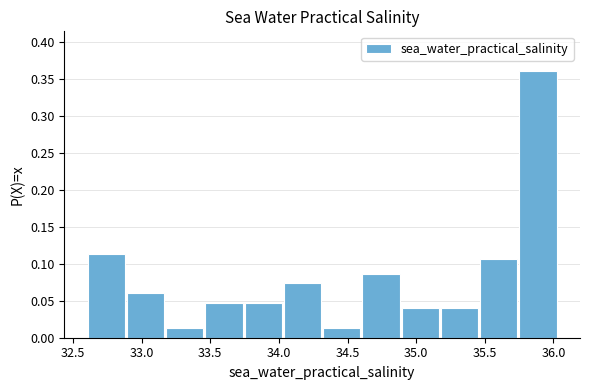

Reading left to right, list every bar in this chart as the range it spans on the x-axis followed by its height. Neither the bar edges nor the heights are printed on the chart, so give them approximately, as read against the axes.

32.60 to 32.90: 0.115
32.90 to 33.15: 0.060
33.15 to 33.45: 0.015
33.45 to 33.75: 0.045
33.75 to 34.05: 0.045
34.05 to 34.30: 0.075
34.30 to 34.60: 0.015
34.60 to 34.90: 0.085
34.90 to 35.15: 0.040
35.15 to 35.45: 0.040
35.45 to 35.75: 0.105
35.75 to 36.05: 0.360